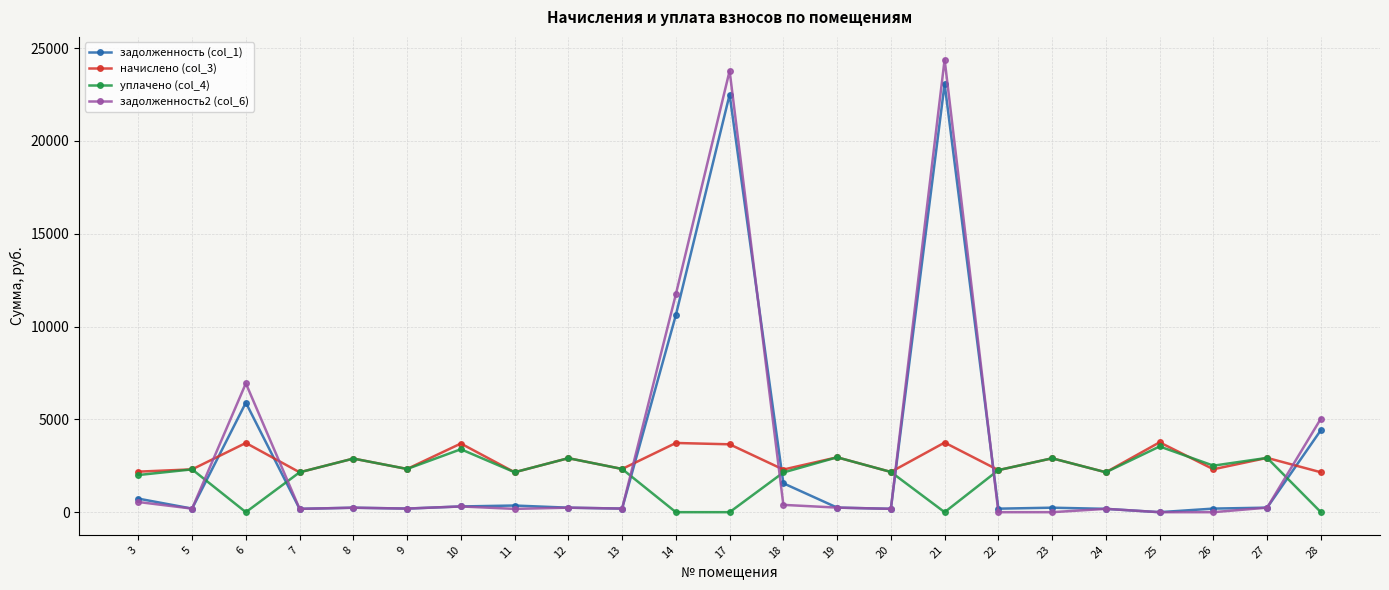

What is the value of the задолженность2 (col_6) point at the 3rd from the left?

6938.4